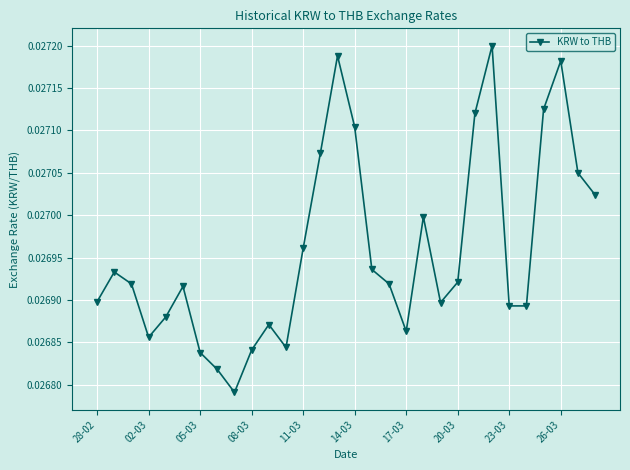

What is the sum of all values?

0.8